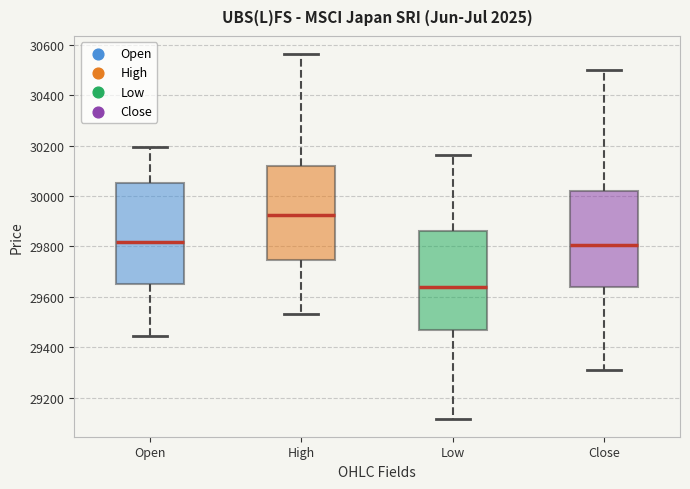

Where does the upper whisker of the box for High end on the y-axis? The values are not printed on the chart, so give them approximately, as read against the axis.

30560